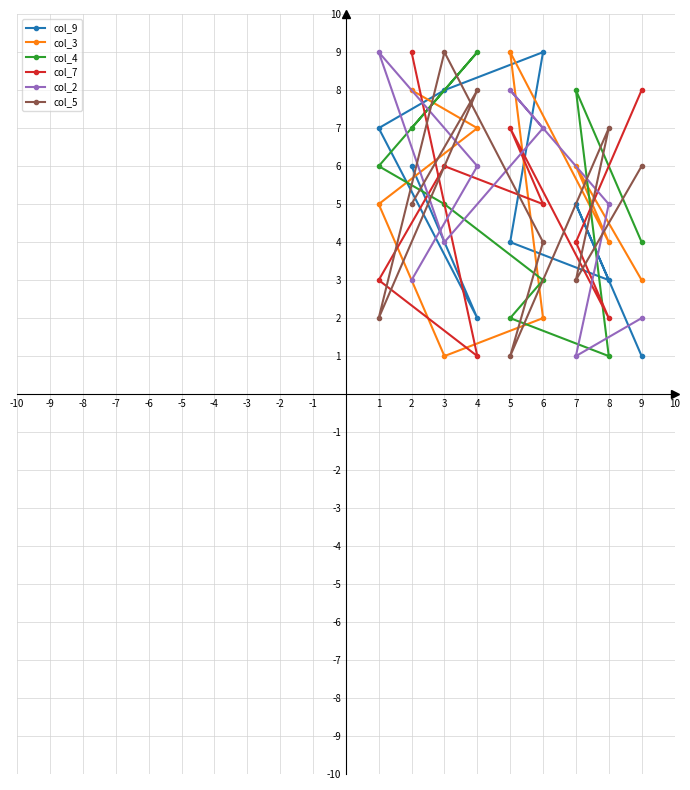

At 4, list the series in order from largest to smallest.

col_4, col_5, col_3, col_2, col_9, col_7